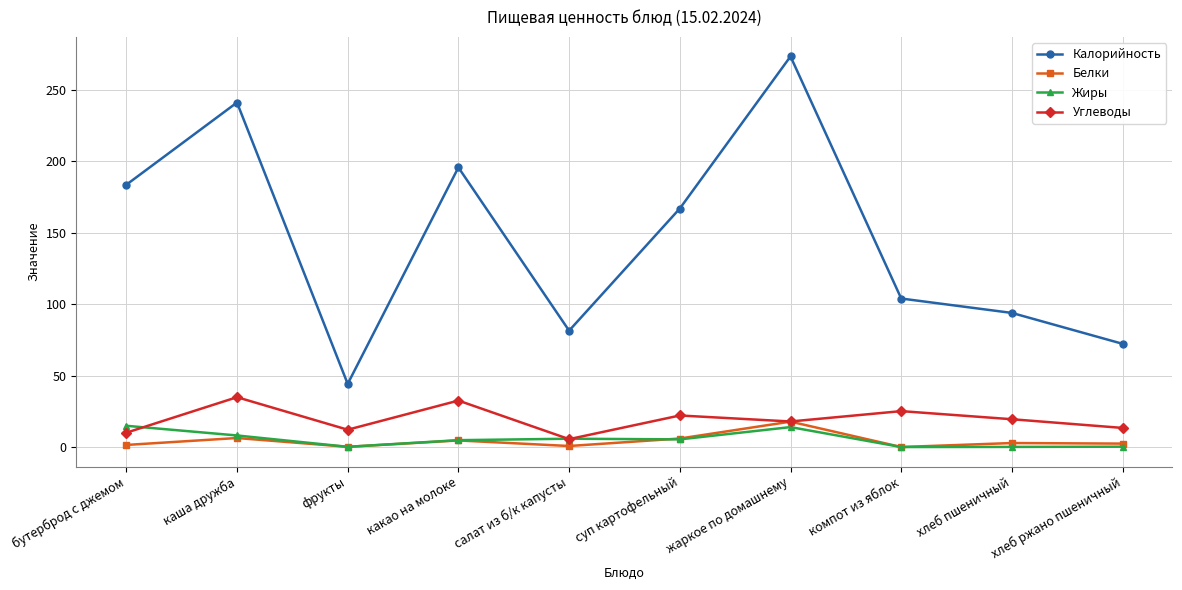

Which series changed the most between суп картофельный and жаркое по домашнему?

Калорийность